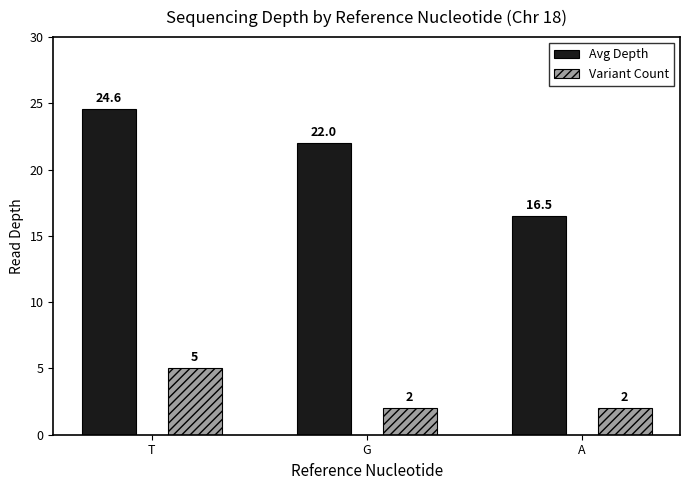

What is the label of the 1st bar from the left?

T